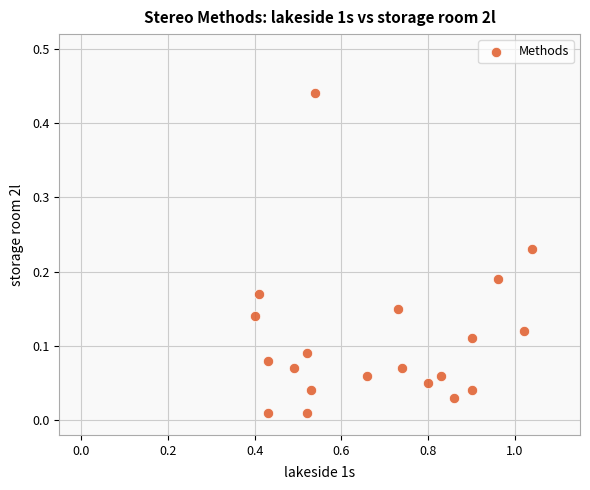

What is the range of X values (max minus min)?

0.6